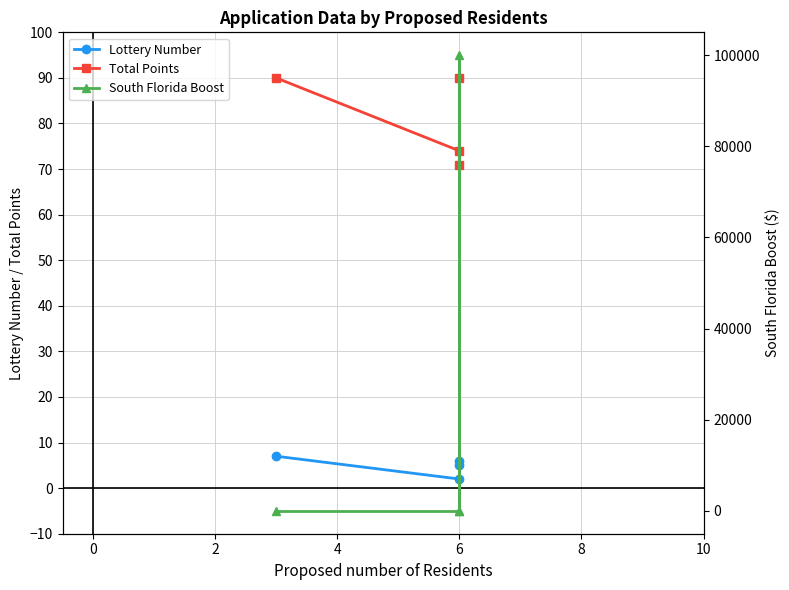

How many times do Lottery Number and South Florida Boost cross each other?

2